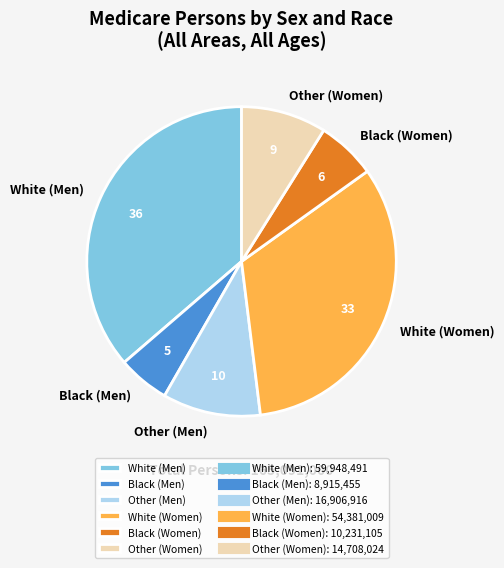

What is the largest slice in the pie chart?

White (Men)